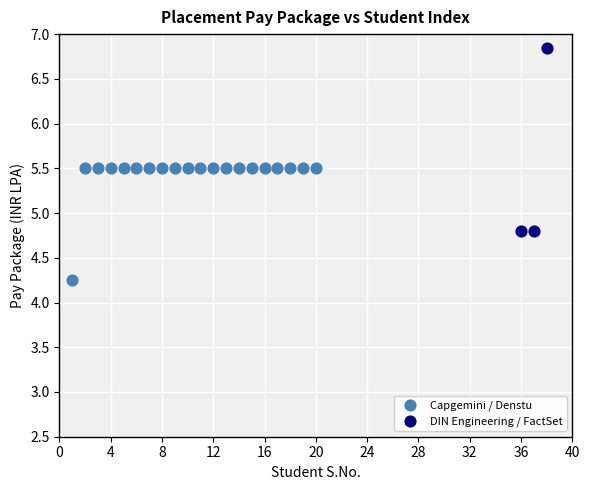

Which series contains the highest Y value?

DIN Engineering / FactSet